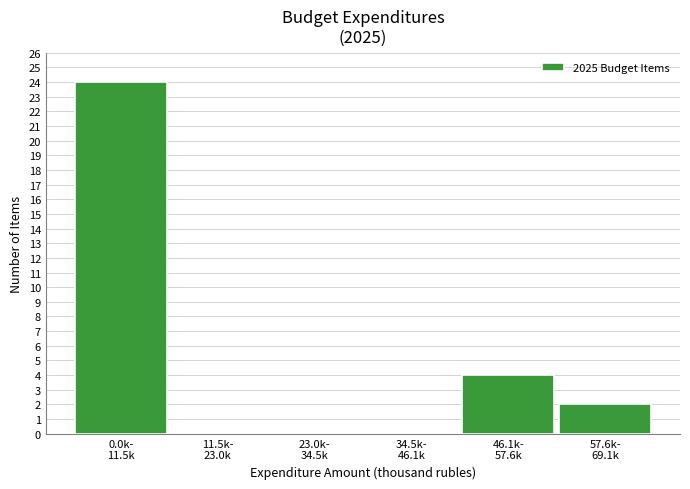

What is the maximum value shown in the chart?

24